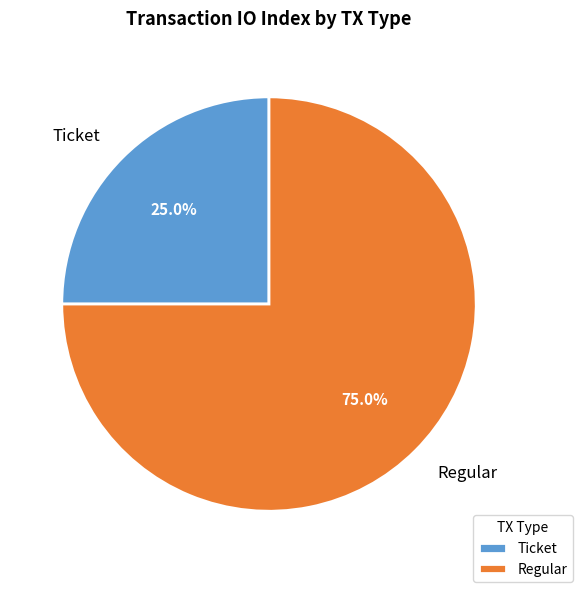

Combined, what portion of the pie is Ticket and Regular?

100.0%